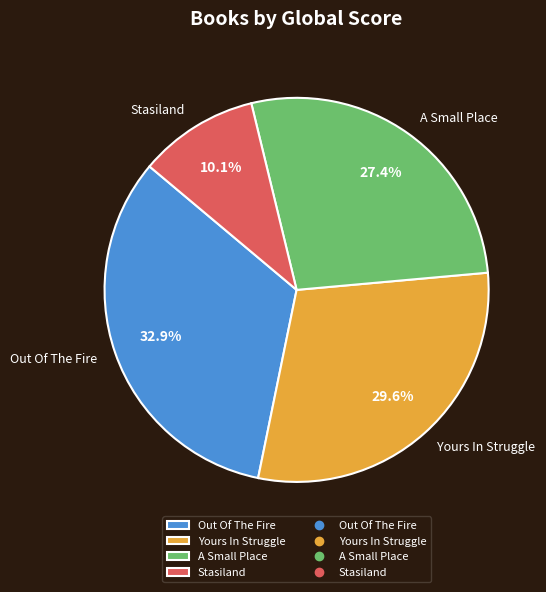

How much of the chart is everything except Out Of The Fire?

67.1%